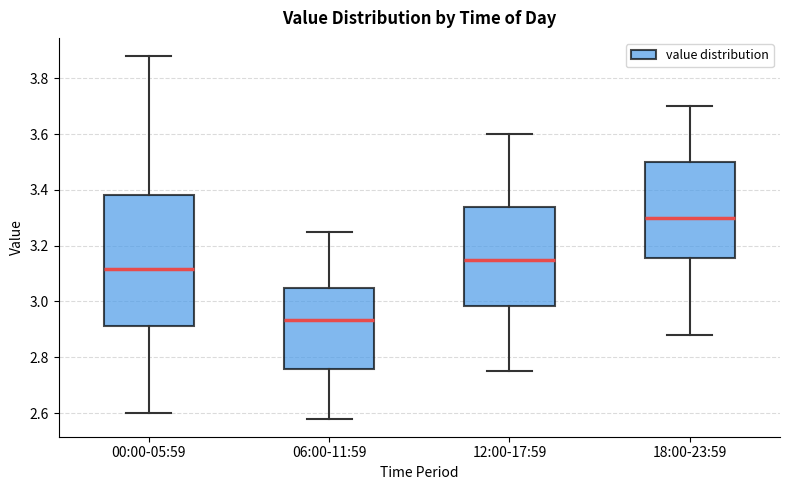

Reading left to right, transcribe this box plot: for each box, give where its median line is, the range the box spans, and where its two whiskers end, as read against the y-axis. The values are not printed on the chart, so give them approximately, as read against the axis.

00:00-05:59: median 3.12, box 2.92 to 3.38, whiskers 2.60 to 3.88
06:00-11:59: median 2.94, box 2.76 to 3.06, whiskers 2.58 to 3.26
12:00-17:59: median 3.16, box 2.98 to 3.34, whiskers 2.76 to 3.60
18:00-23:59: median 3.30, box 3.16 to 3.50, whiskers 2.88 to 3.70